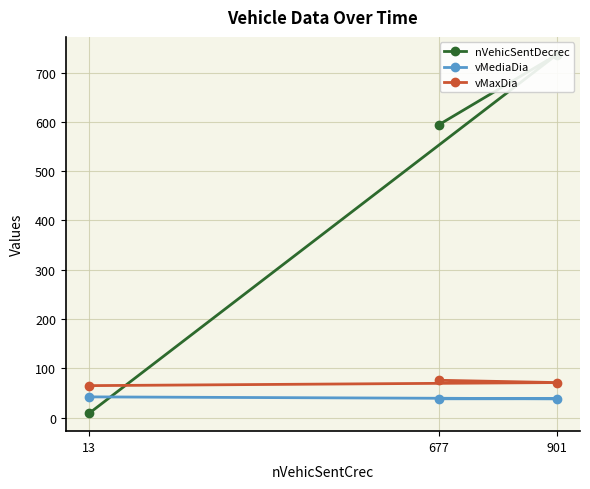

Does the chart display data point markers on the line(s)?

Yes